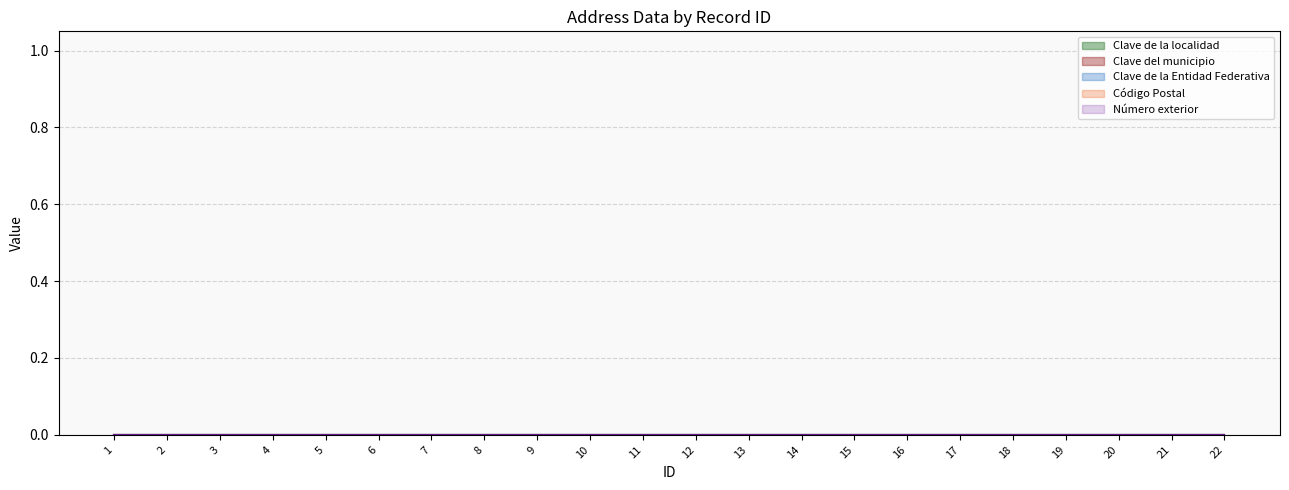

At which label does Clave del municipio reach its peak?

1